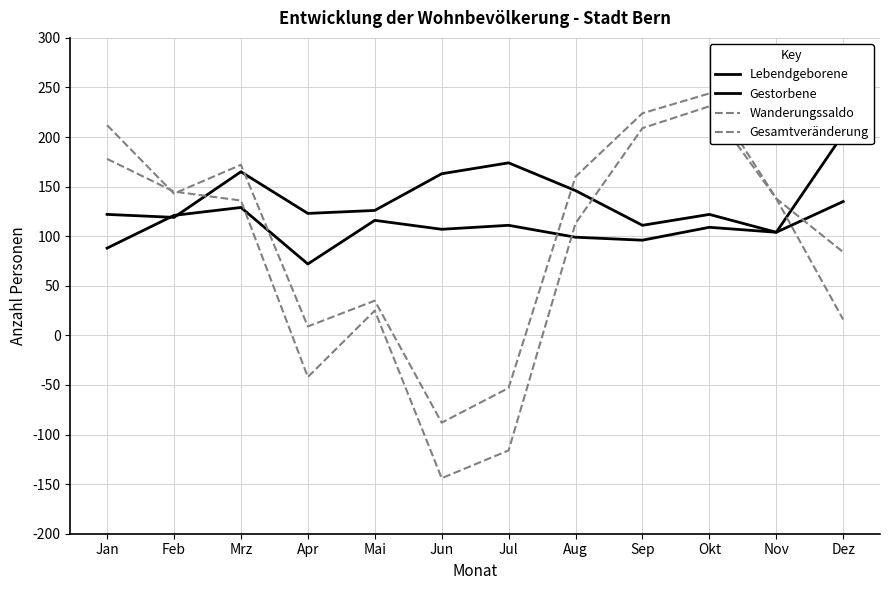

Where do Lebendgeborene and Gesamtveränderung first cross each other?

Mrz and Apr